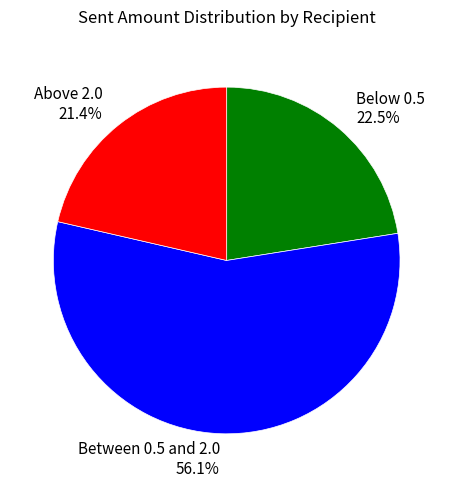

To the nearest percent, what is the difference between the largest and smallest slice percentages?

35%